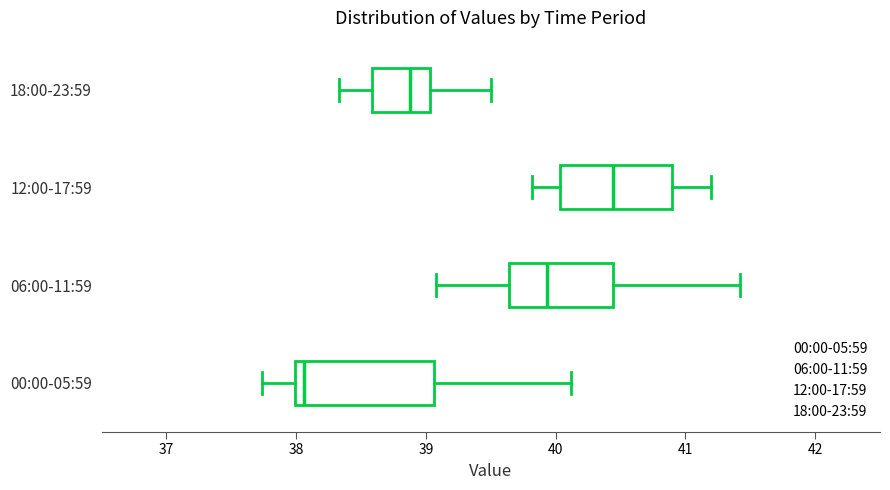

Reading bottom to top, read every box against the x-axis: the position of its median line, the range the box covers, and the ends of its whiskers. The values are not printed on the chart, so give them approximately, as read against the axis.

00:00-05:59: median 38.1, box 38.0 to 39.1, whiskers 37.7 to 40.1
06:00-11:59: median 39.9, box 39.6 to 40.4, whiskers 39.1 to 41.4
12:00-17:59: median 40.4, box 40.0 to 40.9, whiskers 39.8 to 41.2
18:00-23:59: median 38.9, box 38.6 to 39.0, whiskers 38.3 to 39.5